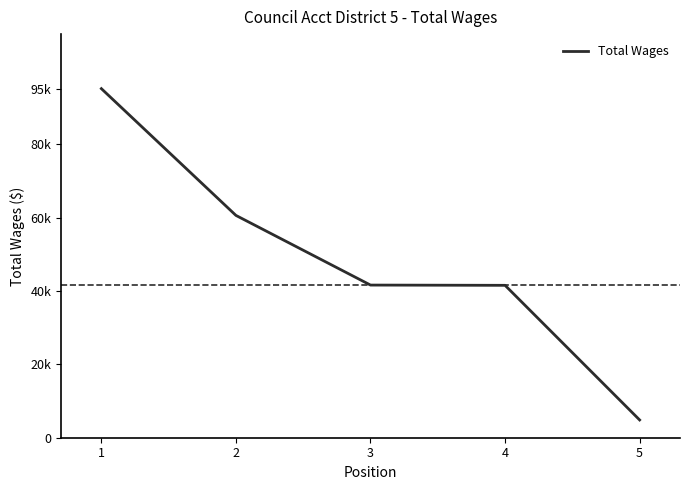

Rank the categories by value from lowest to highest.

5, 4, 3, 2, 1